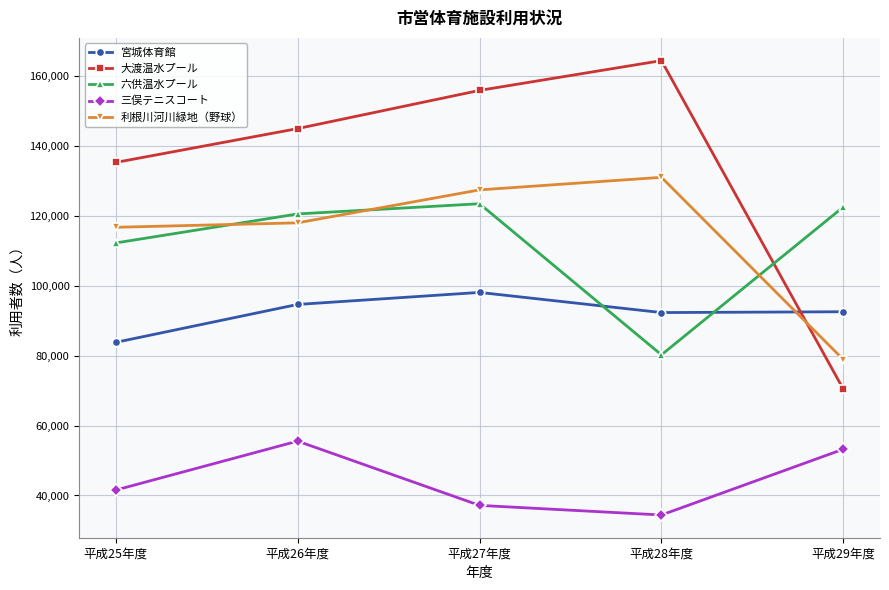

What is the value of the 三俣テニスコート point at the 5th from the left?

53261